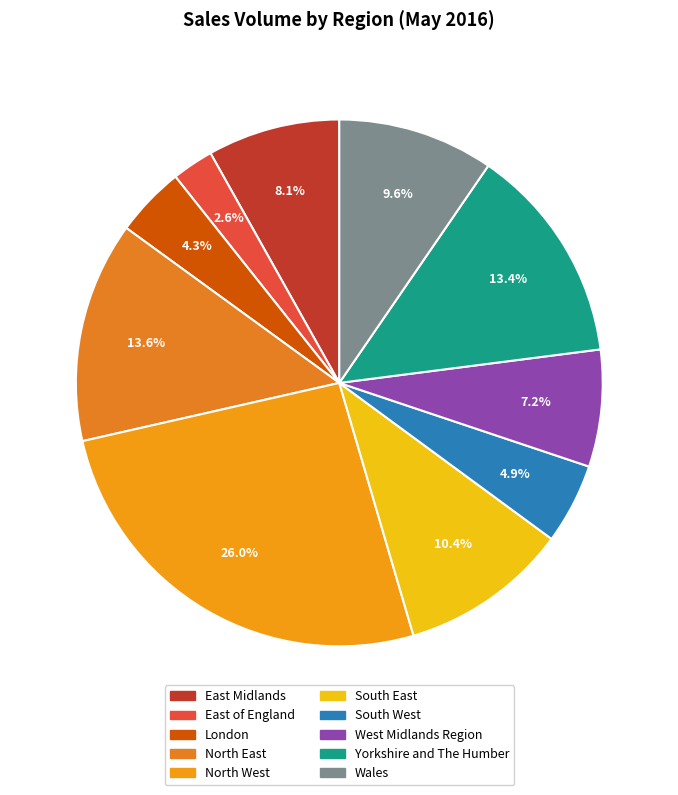

Is there any slice that represents more than half of the pie?

No